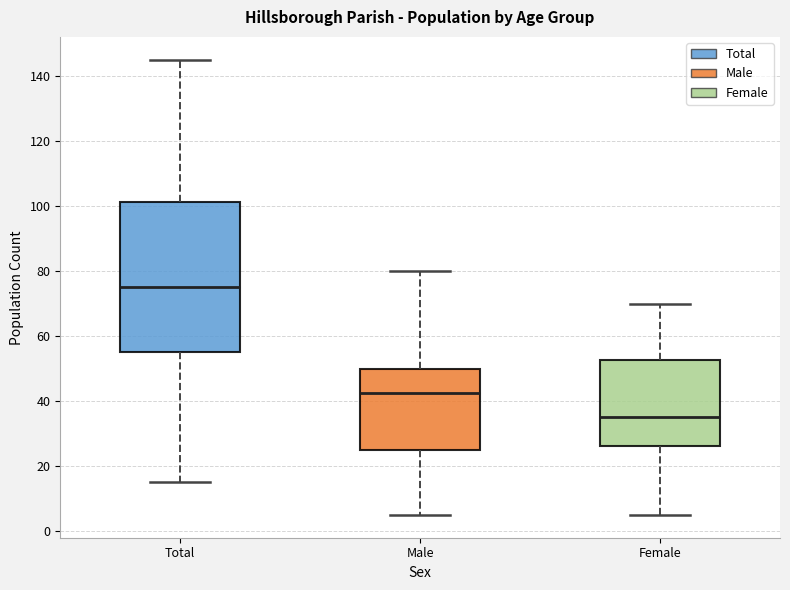

Reading left to right, read every box against the y-axis: the position of its median line, the range the box covers, and the ends of its whiskers. The values are not printed on the chart, so give them approximately, as read against the axis.

Total: median 76, box 56 to 102, whiskers 16 to 146
Male: median 42, box 26 to 50, whiskers 6 to 80
Female: median 36, box 26 to 52, whiskers 6 to 70